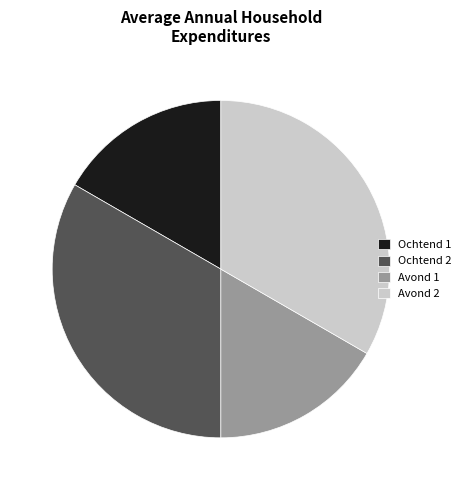

Approximately how many times larger is the value at Ochtend 2 compared to Avond 2?

1.0